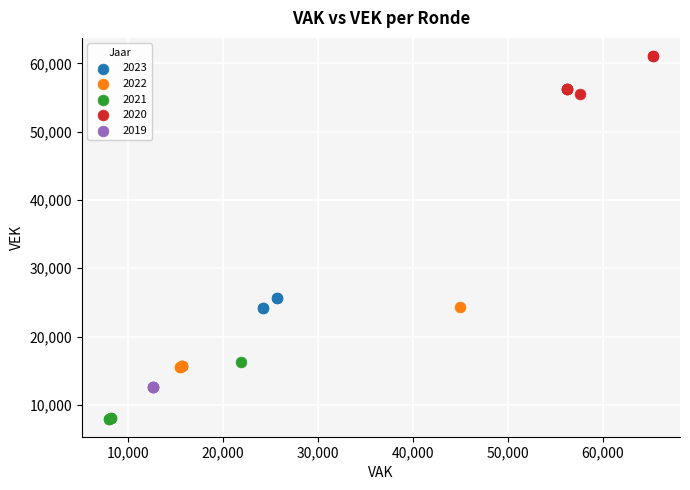

Which series reaches the maximum Y coordinate?

2020